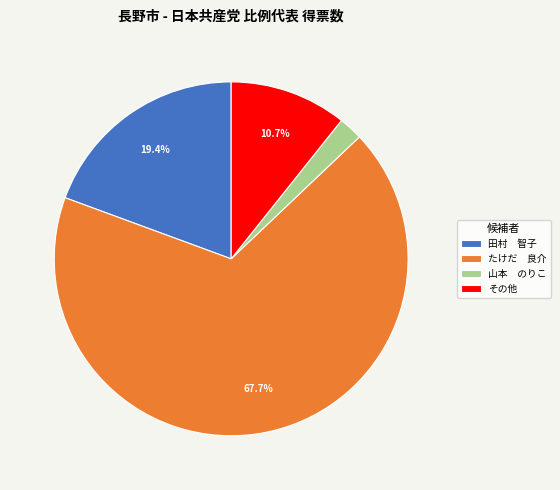

How many slices are in this pie chart?

4